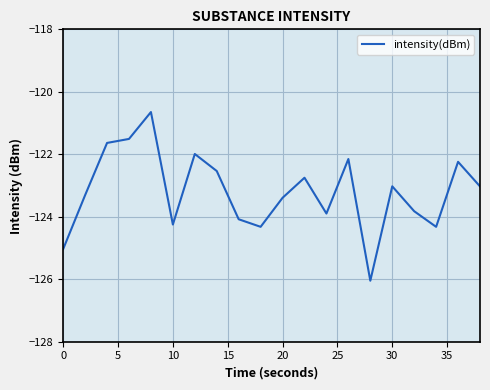

What is the minimum value shown in the chart?

-126.0